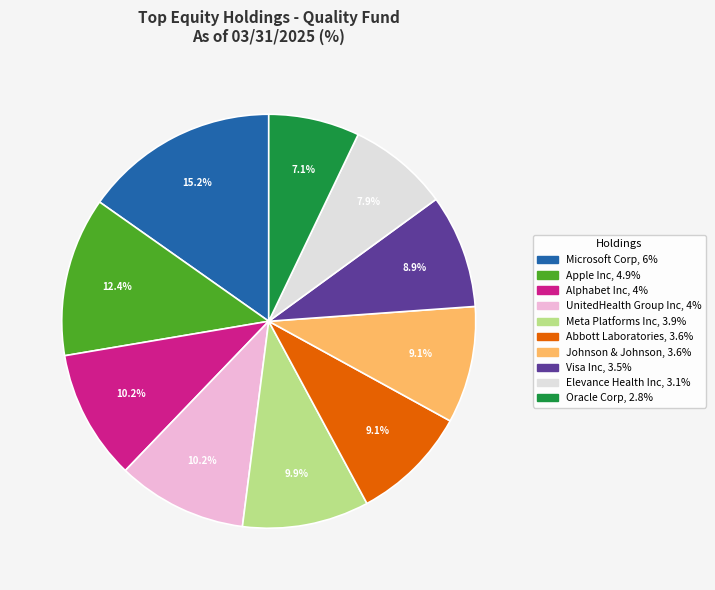

To the nearest percent, what portion does Apple Inc represent?

12%